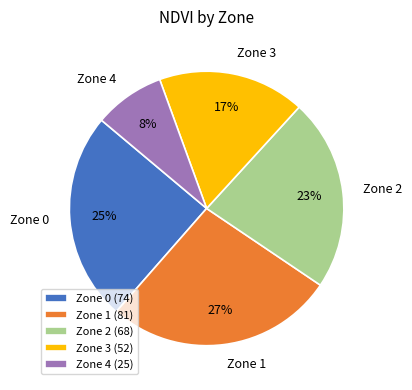

Which category has the biggest portion of the pie?

Zone 1